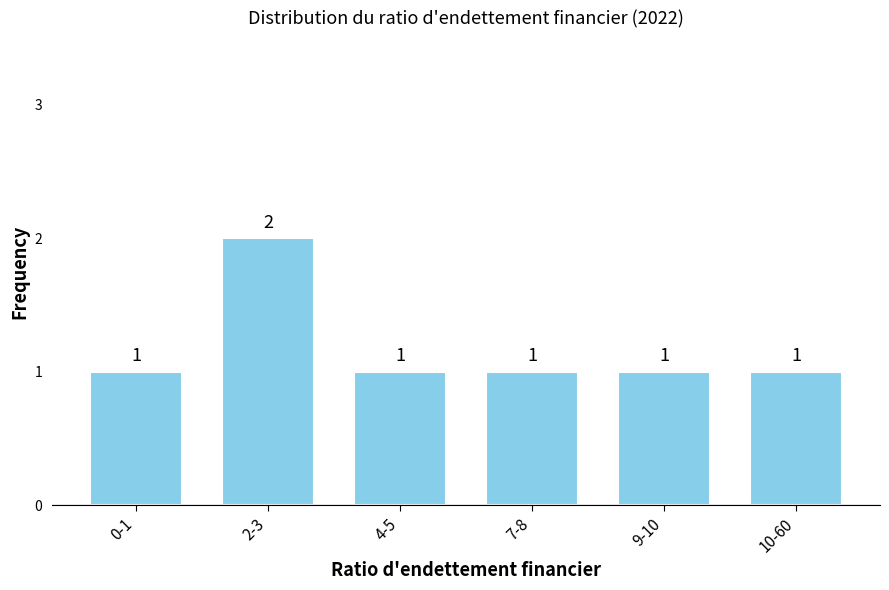

Reading right to left, list all the values displayed in this chart.

10-60=1	9-10=1	7-8=1	4-5=1	2-3=2	0-1=1